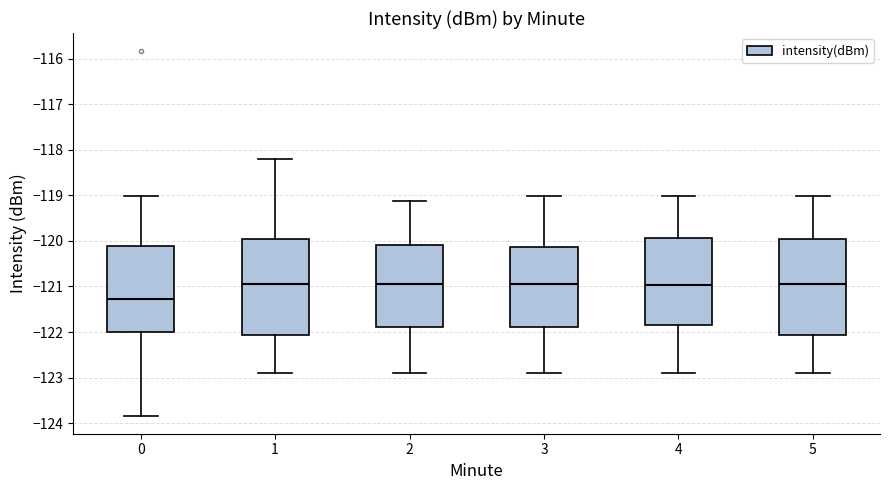

Which box's median line is the lowest?

0